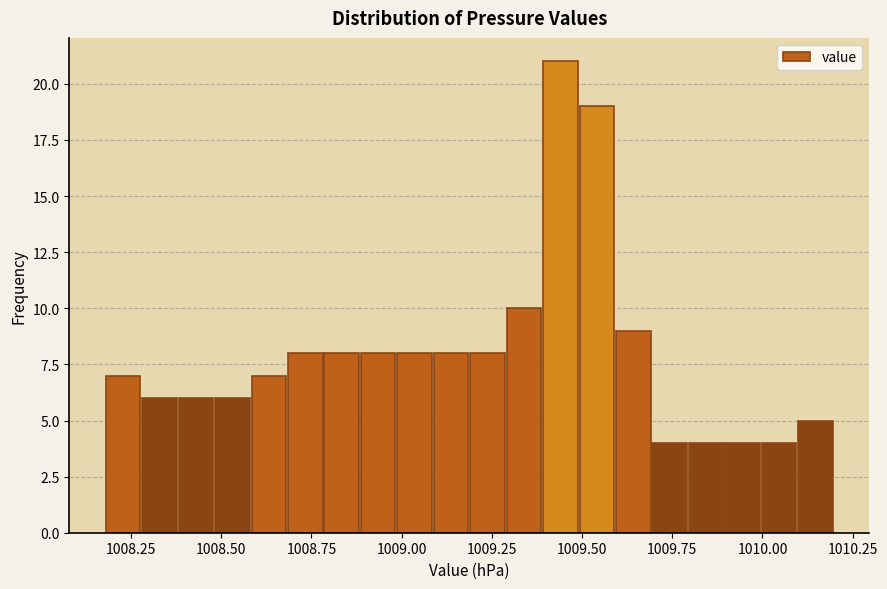

Around what value on the x-axis is the tallest bar? Give the approximate position of its centre, as read against the axis.

1009.45